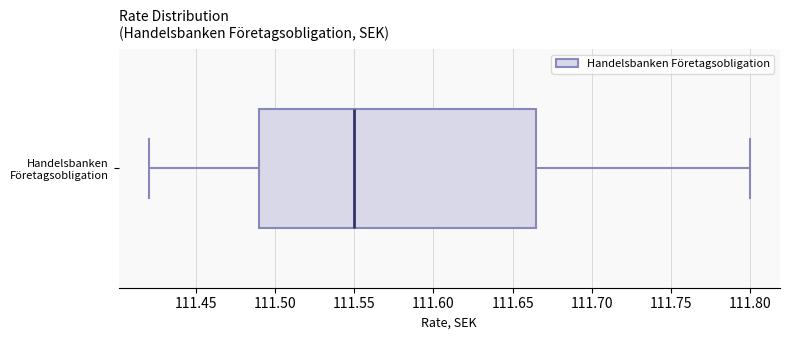

Transcribe this box plot: give where the median line is, the range the box spans, and where the two whiskers end, as read against the x-axis. The values are not printed on the chart, so give them approximately, as read against the axis.

median 111.550, box 111.490 to 111.665, whiskers 111.420 to 111.800